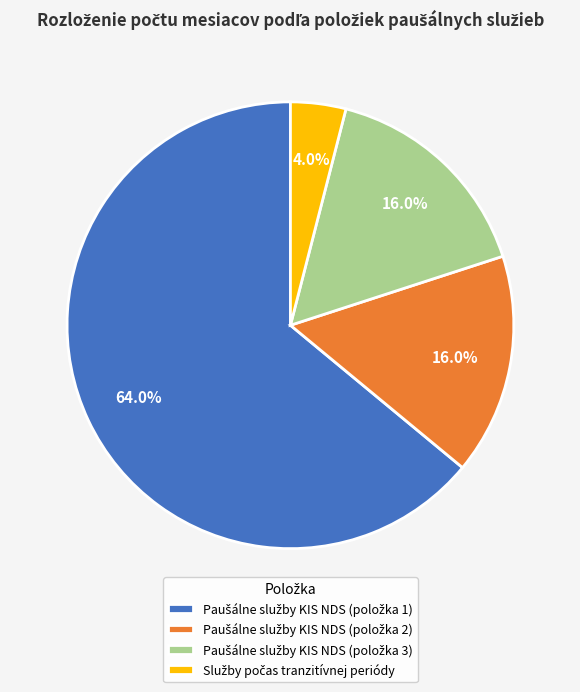

Does any single category account for the majority?

Yes